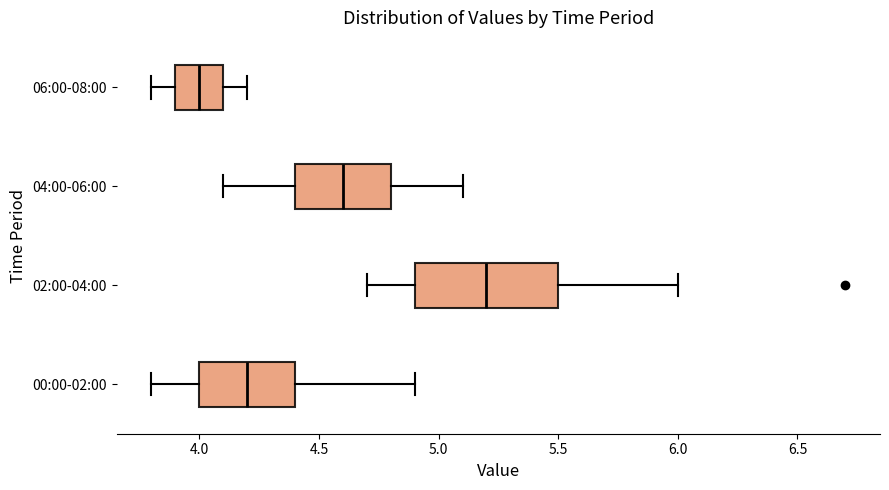

Reading bottom to top, read every box against the x-axis: the position of its median line, the range the box covers, and the ends of its whiskers. The values are not printed on the chart, so give them approximately, as read against the axis.

00:00-02:00: median 4.2, box 4.0 to 4.4, whiskers 3.8 to 4.9
02:00-04:00: median 5.2, box 4.9 to 5.5, whiskers 4.7 to 6.0
04:00-06:00: median 4.6, box 4.4 to 4.8, whiskers 4.1 to 5.1
06:00-08:00: median 4.0, box 3.9 to 4.1, whiskers 3.8 to 4.2